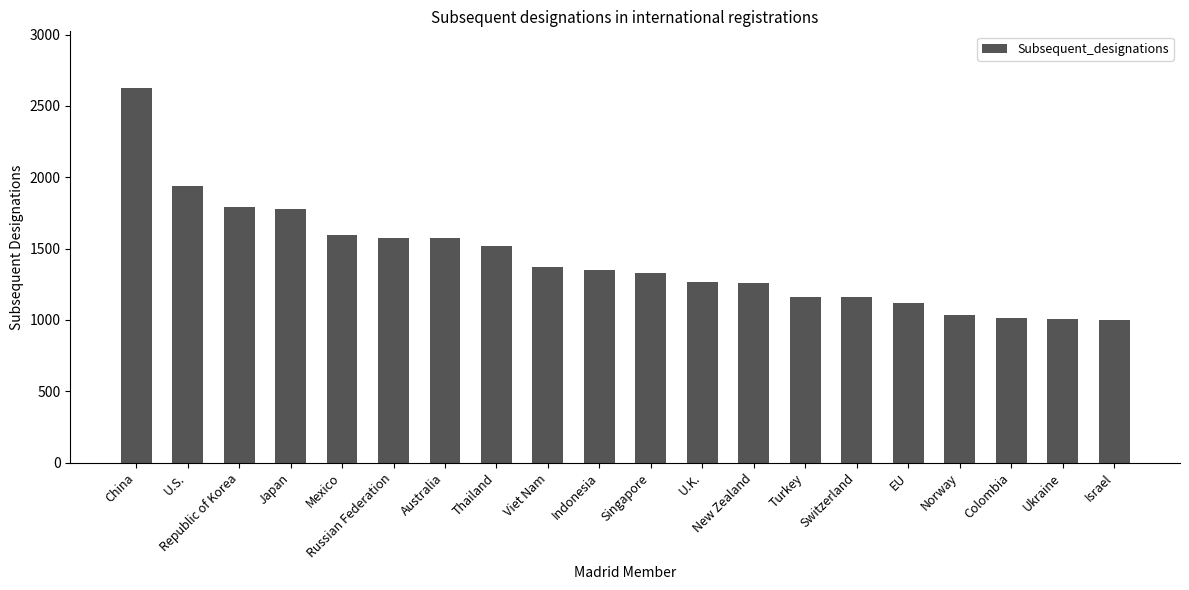

What is the change in value from Thailand to Colombia?

-505